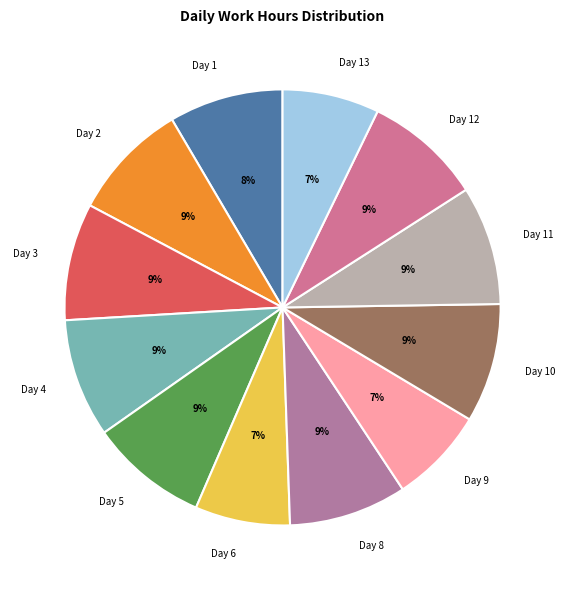

To the nearest percent, what percentage of the pie is Day 4?

9%